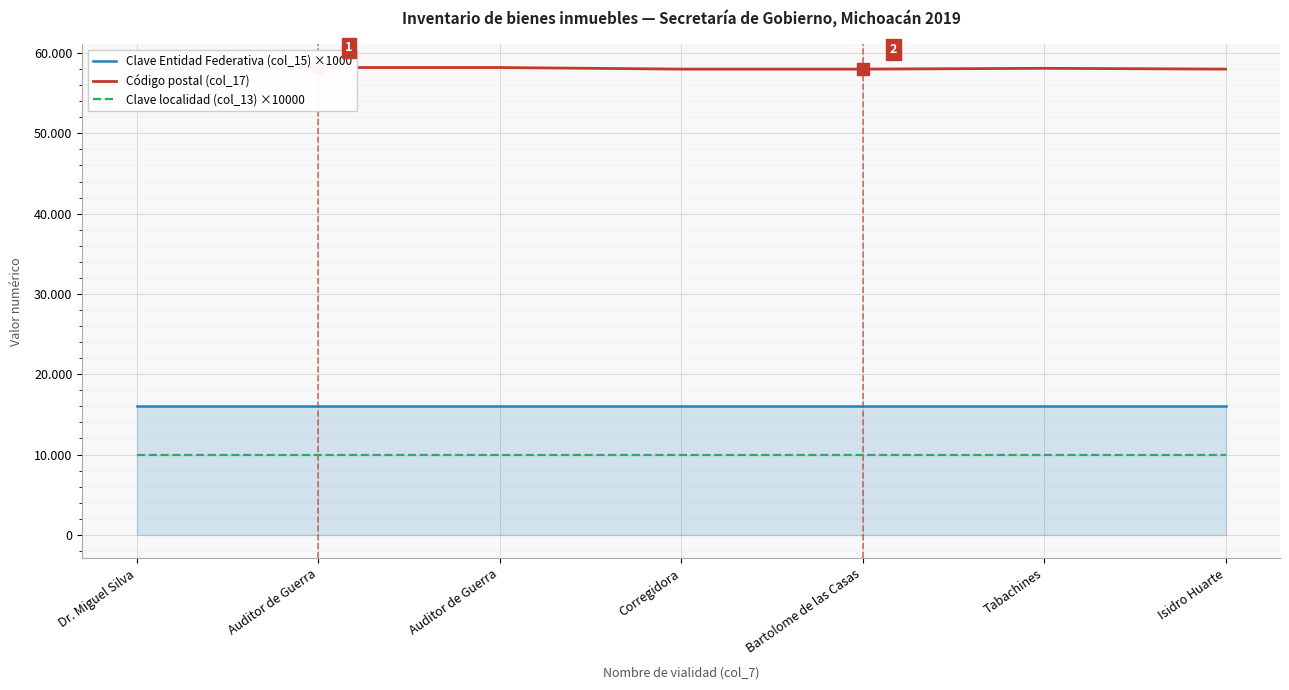

True or false: Clave Entidad Federativa (col_15) ×1000 and Código postal (col_17) intersect in this chart.

False